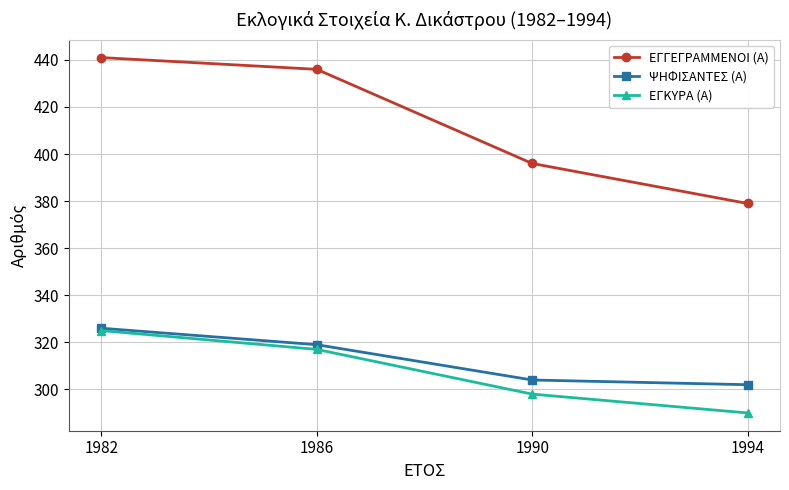

Reading left to right, what are all the values shown in this chart?

ΕΓΓΕΓΡΑΜΜΕΝΟΙ (Α): 1982=441	1986=436	1990=396	1994=379
ΨΗΦΙΣΑΝΤΕΣ (Α): 1982=326	1986=319	1990=304	1994=302
ΕΓΚΥΡΑ (Α): 1982=325	1986=317	1990=298	1994=290